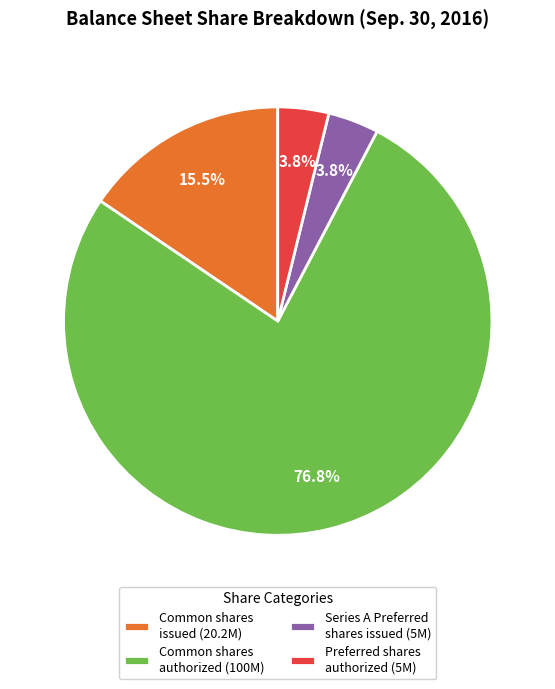

Is there any slice that represents more than half of the pie?

Yes